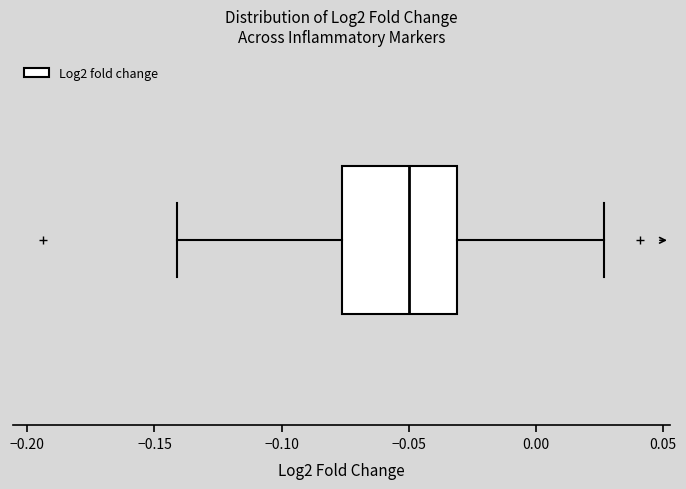

Where does the left whisker of the box end on the x-axis? The values are not printed on the chart, so give them approximately, as read against the axis.

-0.140